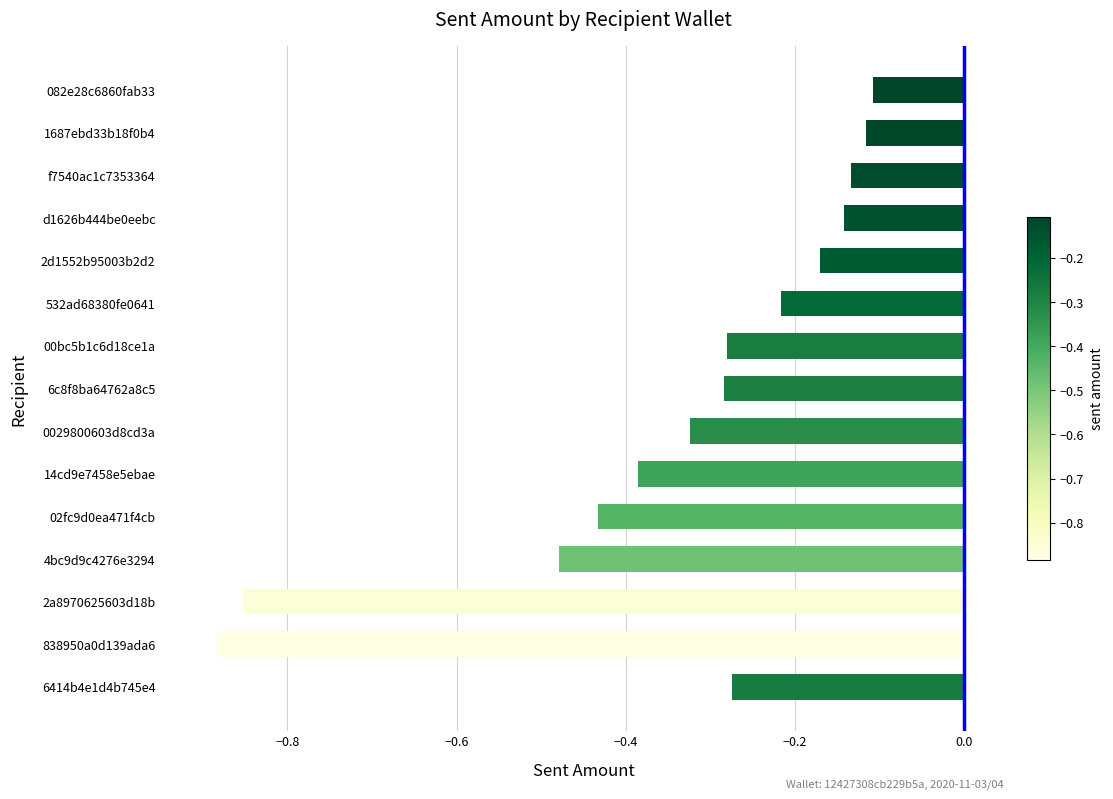

Which has a higher value, d1626b444be0eebc or 838950a0d139ada6?

d1626b444be0eebc